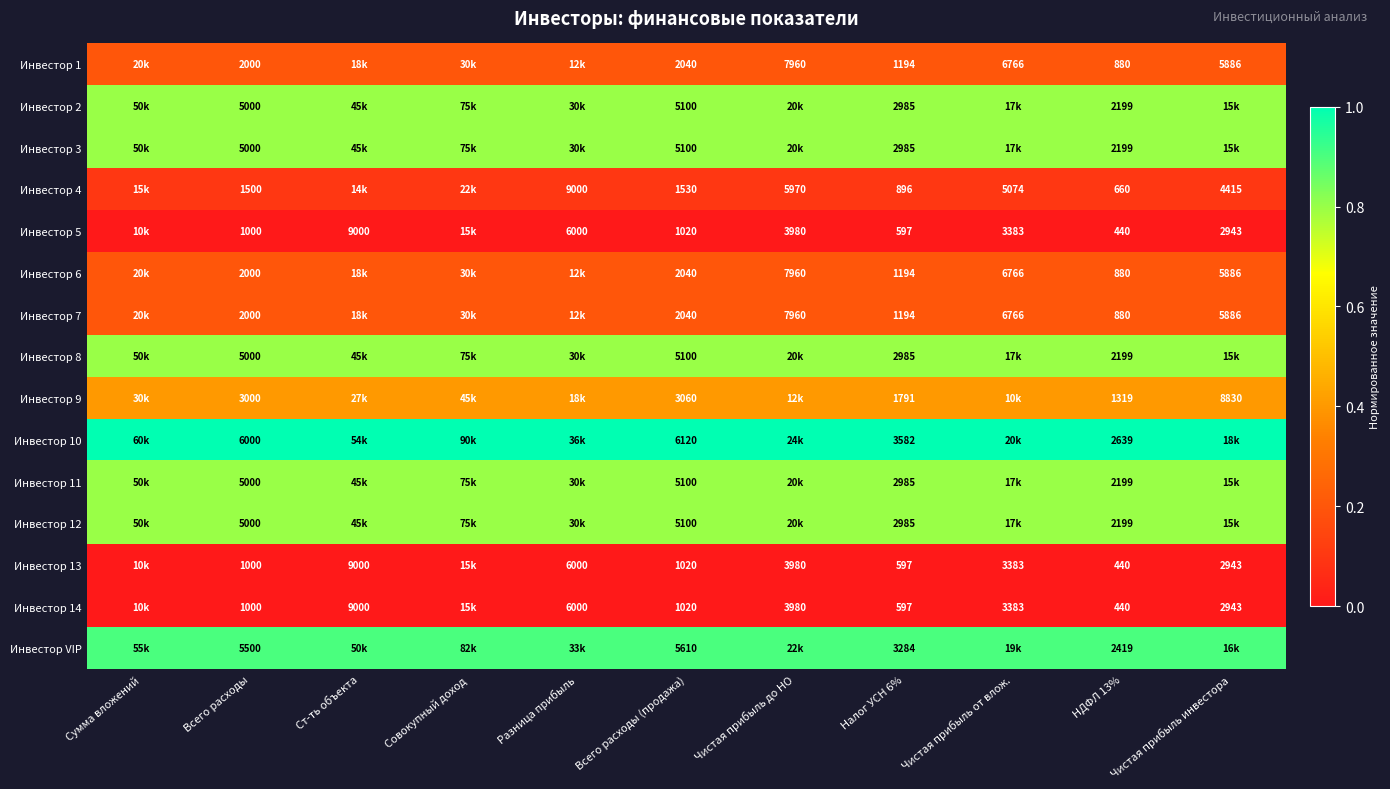

Which category has the highest value across all series?

Сумма вложений